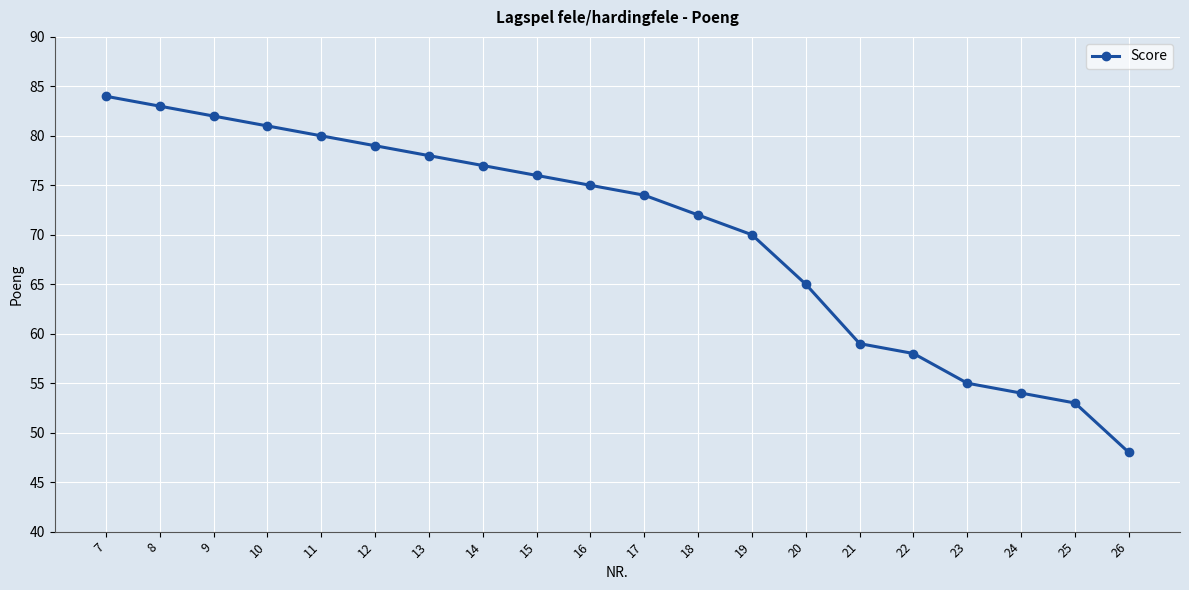

How many data points are less than 75?

10